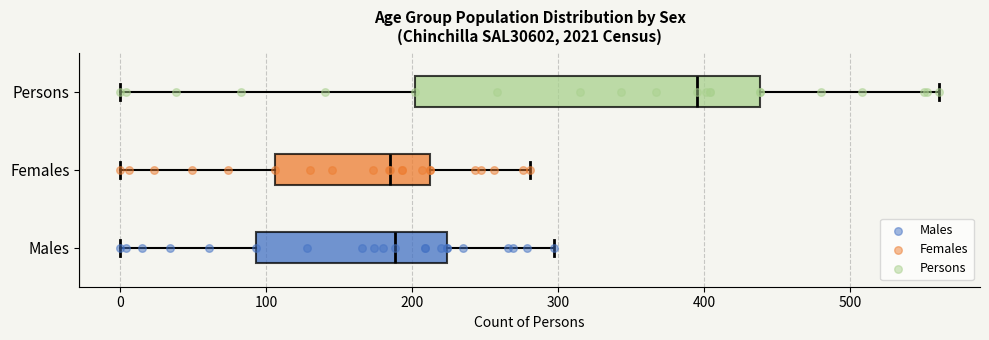

Reading bottom to top, transcribe this box plot: for each box, give where its median line is, the range the box spans, and where its two whiskers end, as read against the x-axis. The values are not printed on the chart, so give them approximately, as read against the axis.

Males: median 190, box 90 to 220, whiskers 0 to 300
Females: median 190, box 110 to 210, whiskers 0 to 280
Persons: median 400, box 200 to 440, whiskers 0 to 560